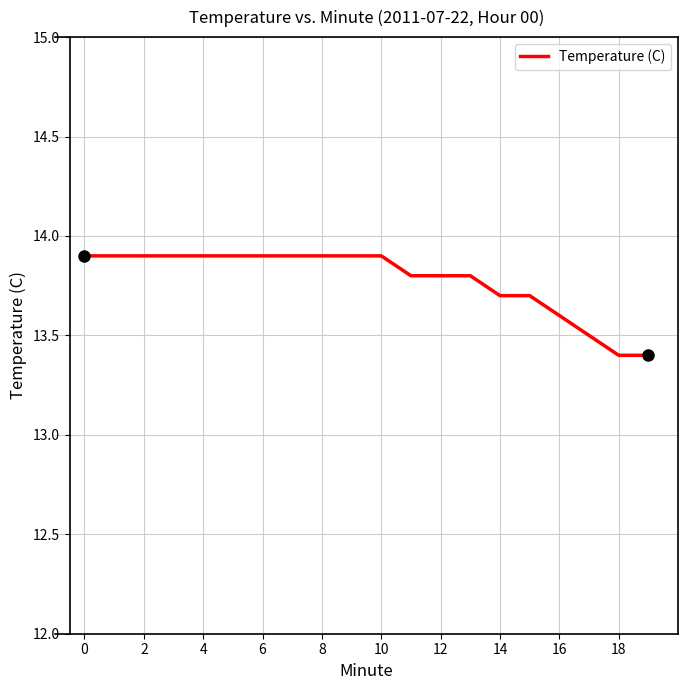

What is the maximum value shown in the chart?

13.9